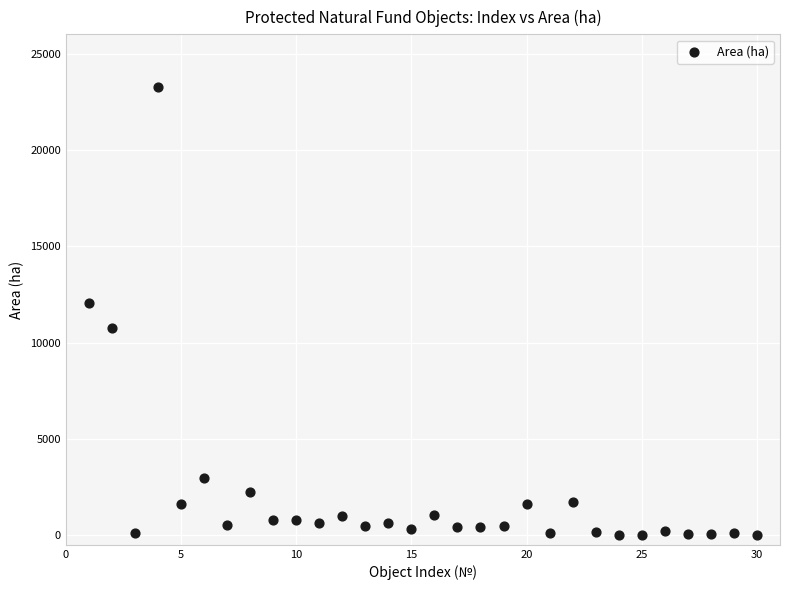

What Y value in the scatter plot is closest to 11649?

12028.0